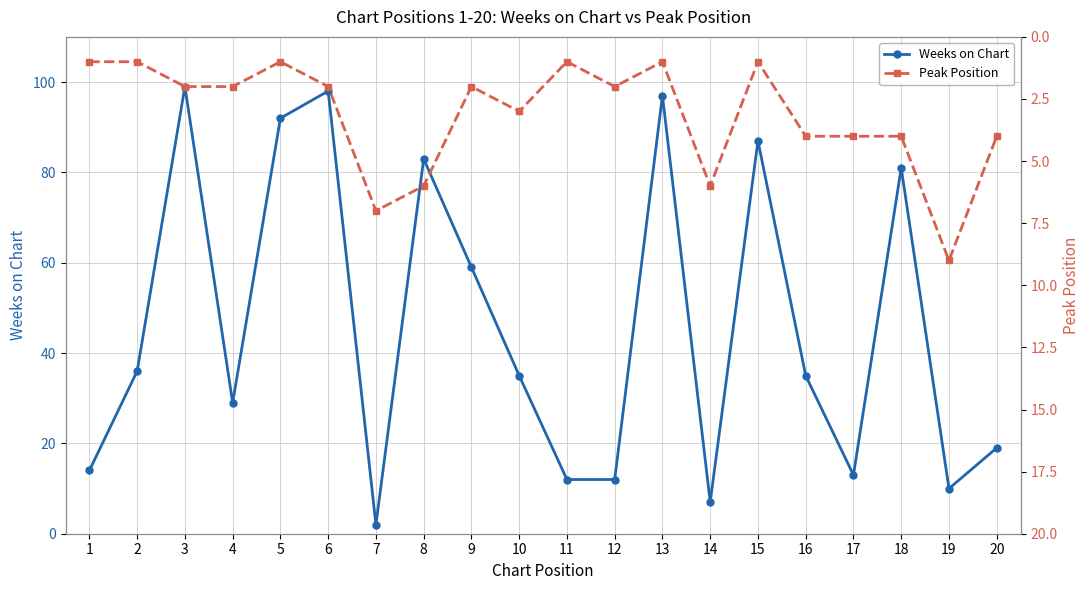

At which category does the chart reach its peak across all series?

3